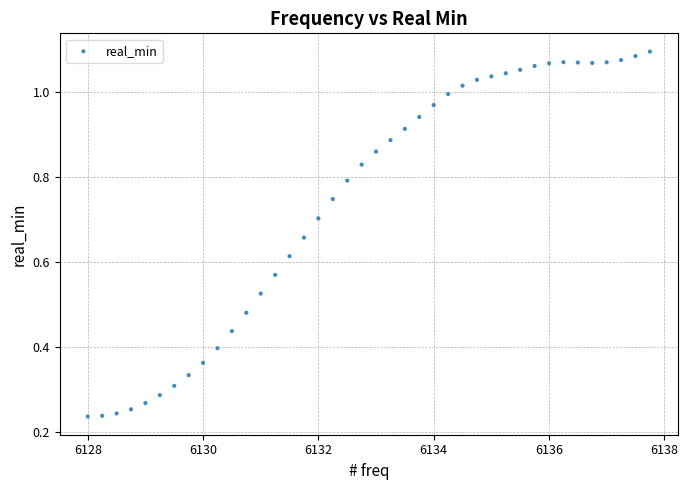

What is the range of X values (max minus min)?

9.8